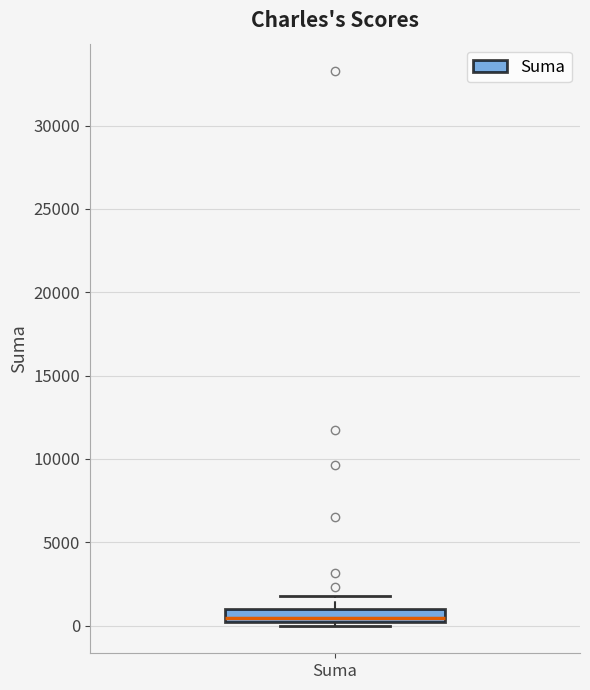

Read this box plot against the y-axis: the position of the median line, the range covered by the box, and the ends of both whiskers. The values are not printed on the chart, so give them approximately, as read against the axis.

median 500, box 0 to 1000, whiskers 0 (just below the box's lower edge) to 2000